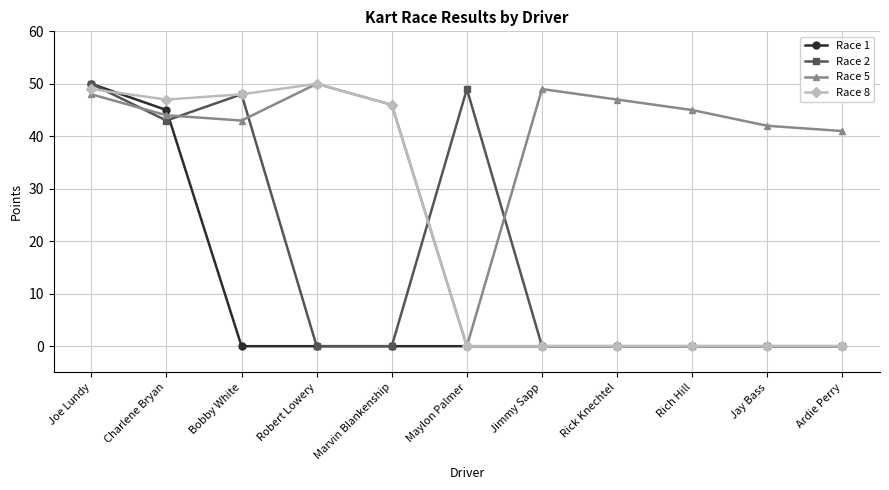

Does the chart have visible grid lines?

Yes